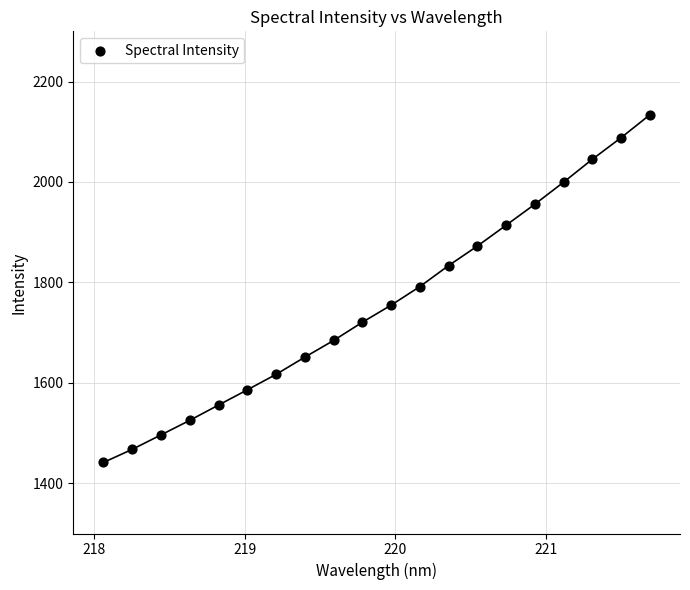

What is the range of X values (max minus min)?

3.6